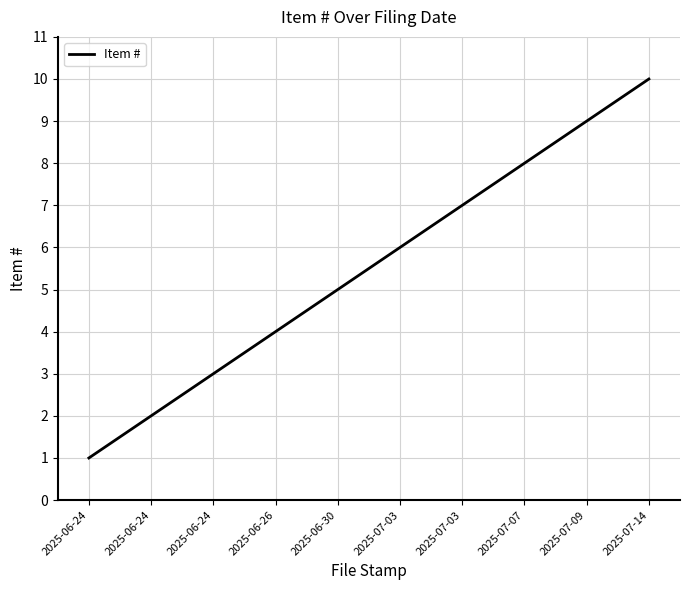

What is the change in value from 2025-06-24 to 2025-06-26?

+2